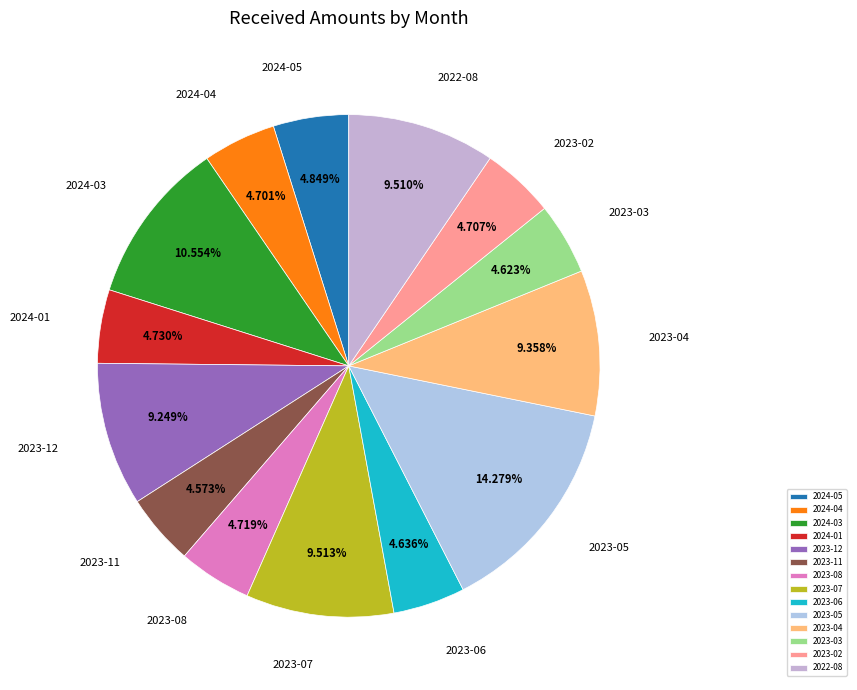

What percentage is NOT represented by 2023-06?

95.4%